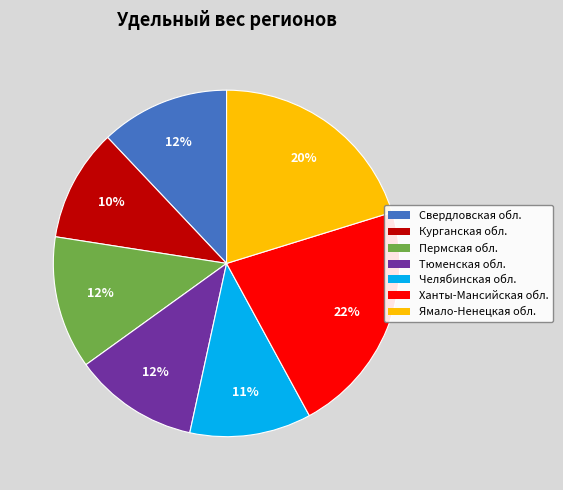

Does Пермская обл. account for over 50% of the chart?

No